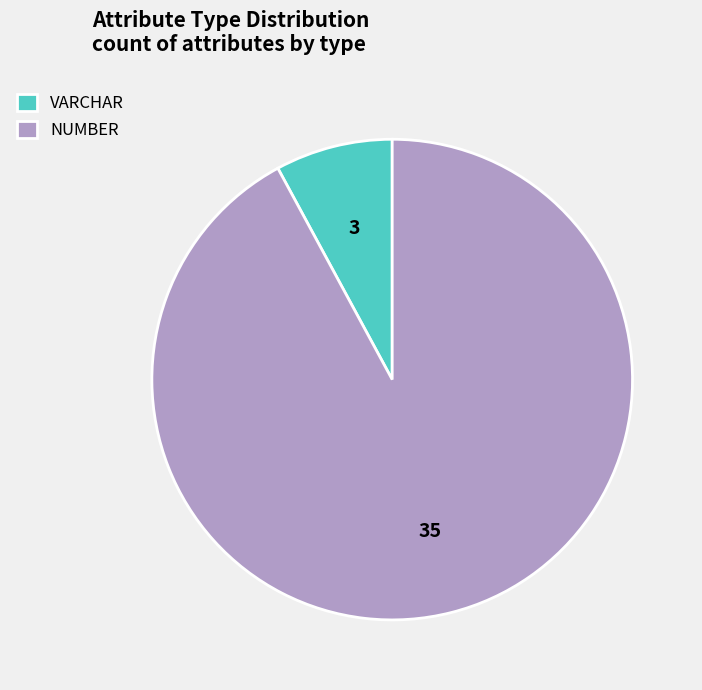

Combined, do VARCHAR and NUMBER account for over 50%?

Yes